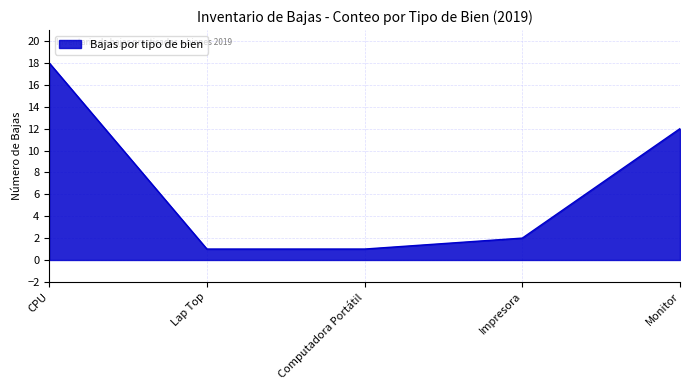

What is the difference between the second highest and second lowest values?

11